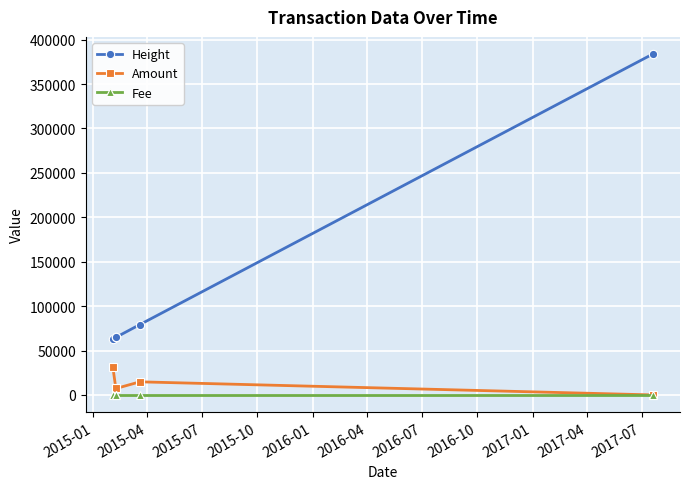

How many interior local peaks does the Amount series have?

1